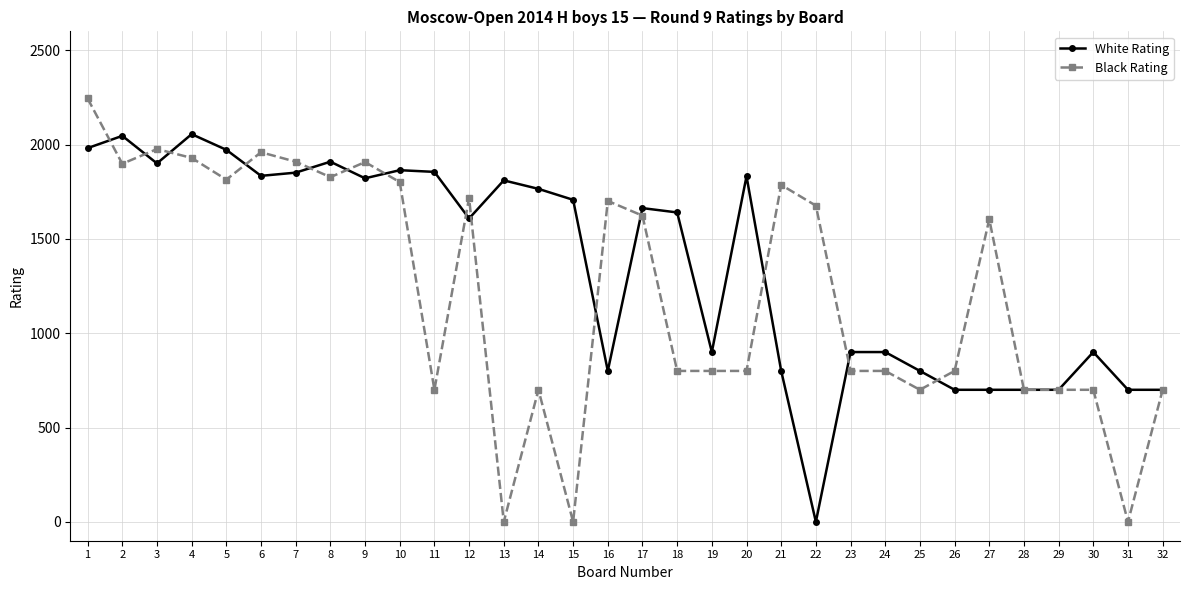

What is the greatest value displayed?

2244